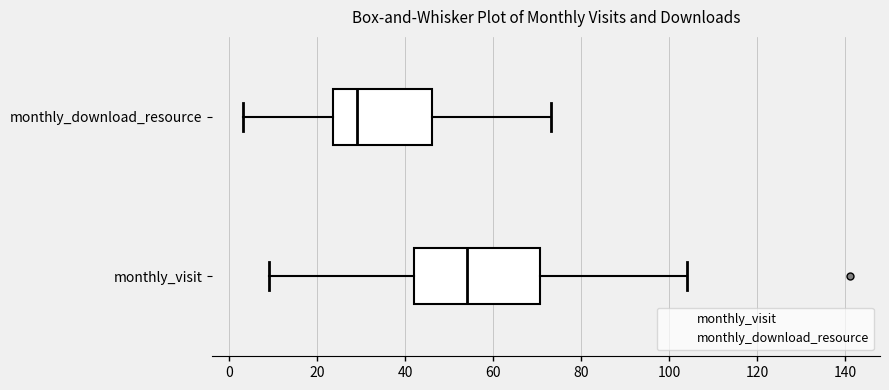

Where does the right whisker of the box for monthly_download_resource end on the x-axis? The values are not printed on the chart, so give them approximately, as read against the axis.

74